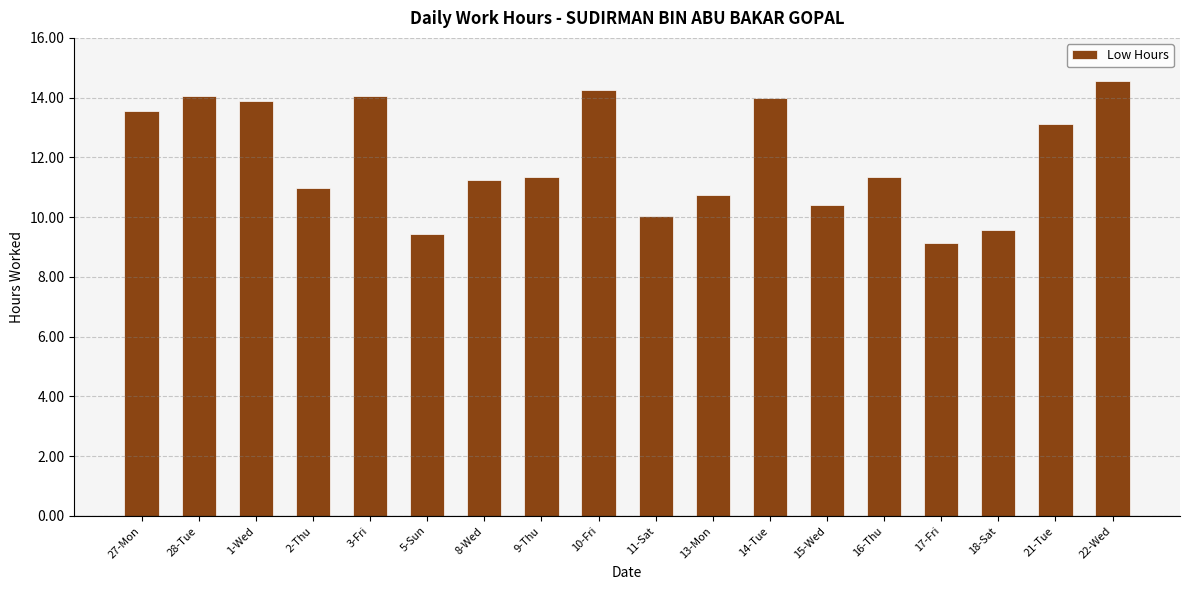

What is the average value?

12.0